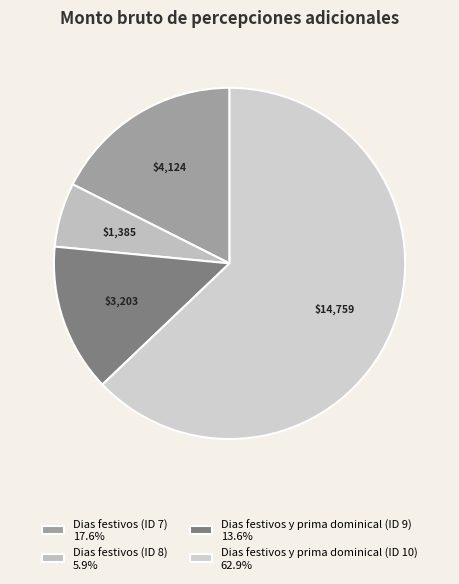

Is there a majority slice in this chart?

Yes